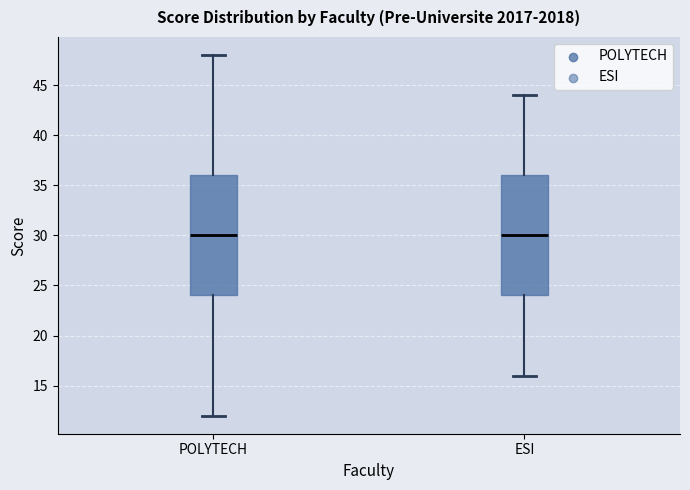

Where does the lower whisker of the box for ESI end on the y-axis? The values are not printed on the chart, so give them approximately, as read against the axis.

16